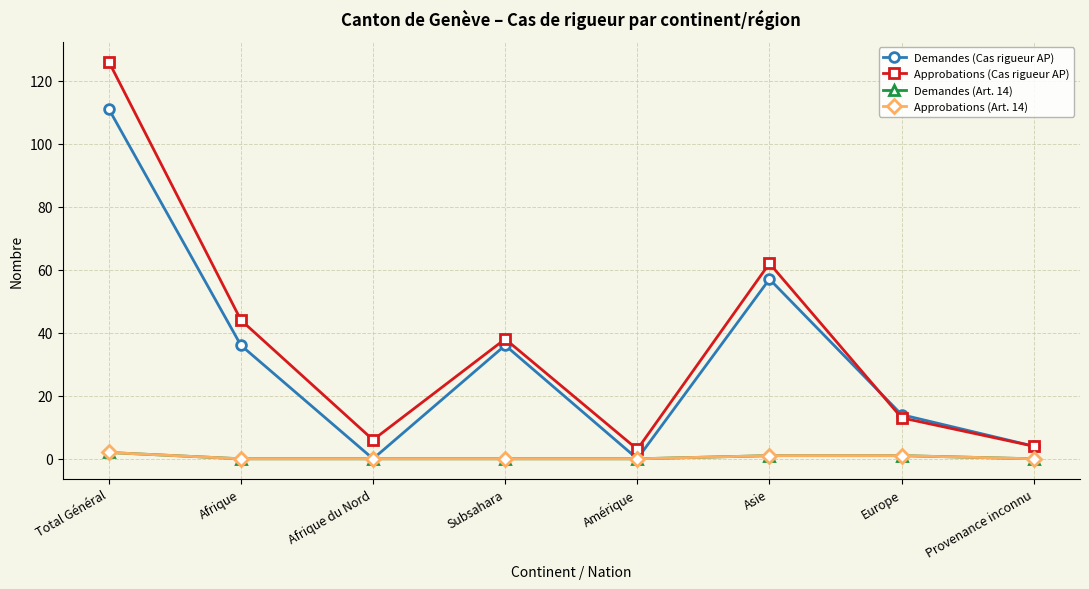

Does the chart have visible grid lines?

Yes